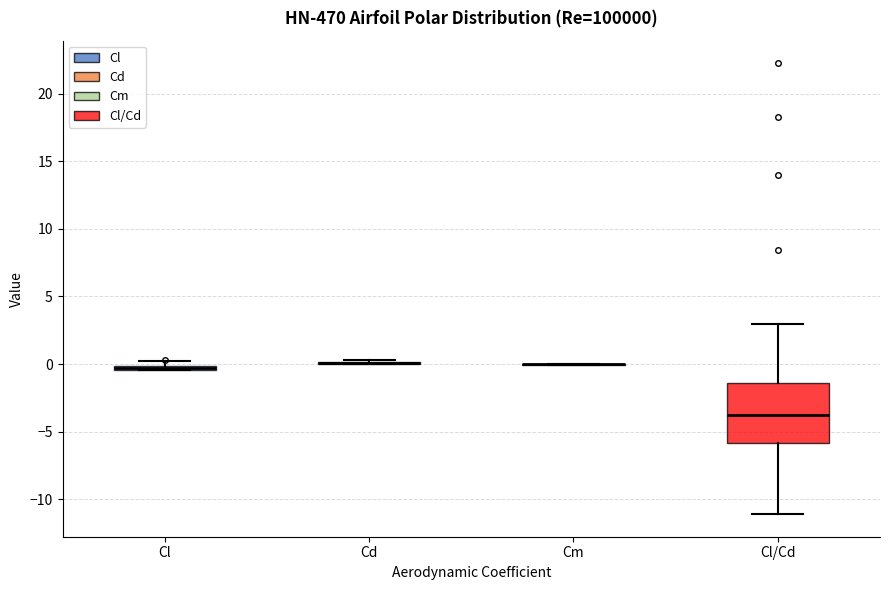

Where is the upper edge of the box for Cl/Cd on the y-axis? The values are not printed on the chart, so give them approximately, as read against the axis.

-1.5